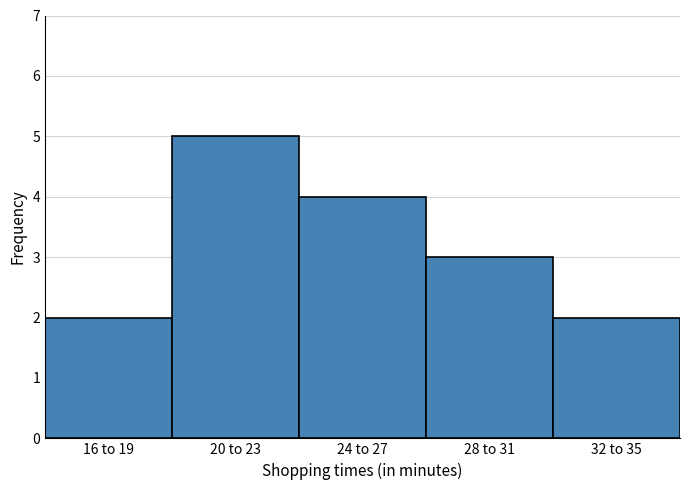

Reading right to left, extract all data points from this chart.

32 to 35=2	28 to 31=3	24 to 27=4	20 to 23=5	16 to 19=2